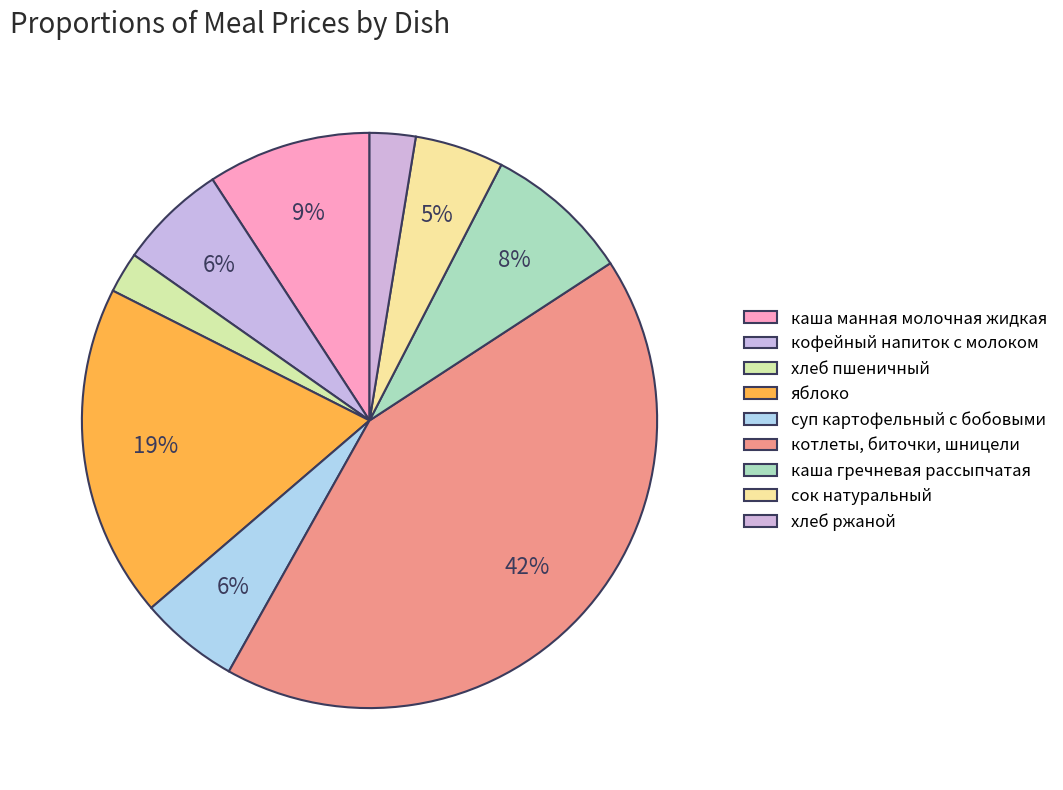

Count the number of slices in the pie.

9